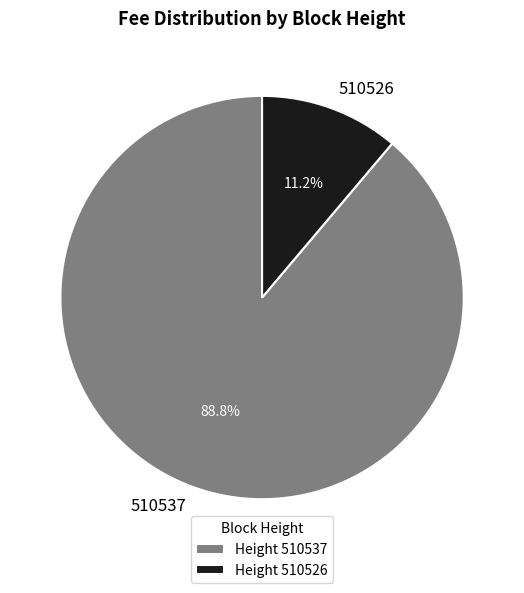

What percentage is the 510526 slice, to the nearest percent?

11%